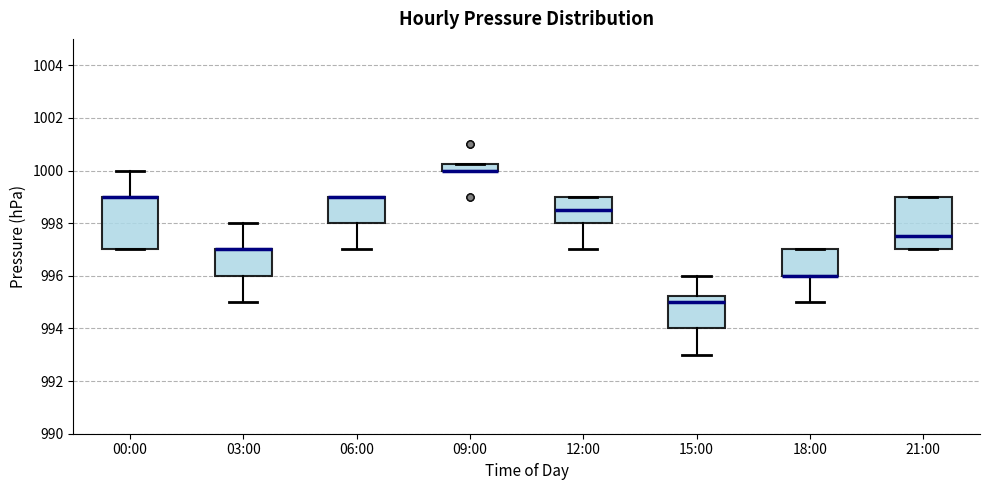

Where does the upper whisker of the box for 00:00 end on the y-axis? The values are not printed on the chart, so give them approximately, as read against the axis.

1000.0